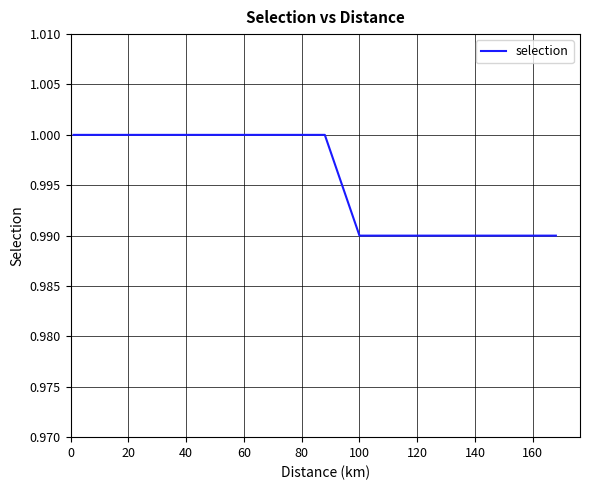

Does the chart display data point markers on the line(s)?

No